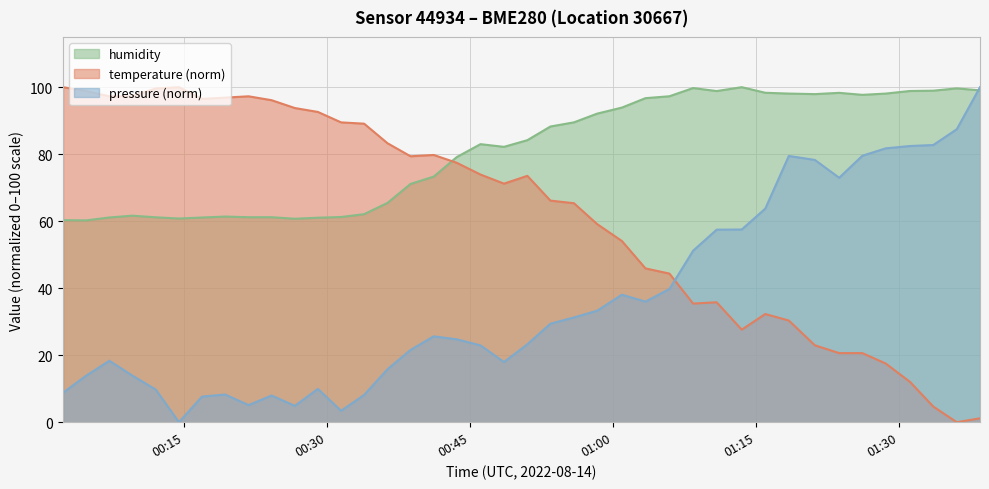

What are all the series names shown in the legend?

humidity, temperature (norm), pressure (norm)